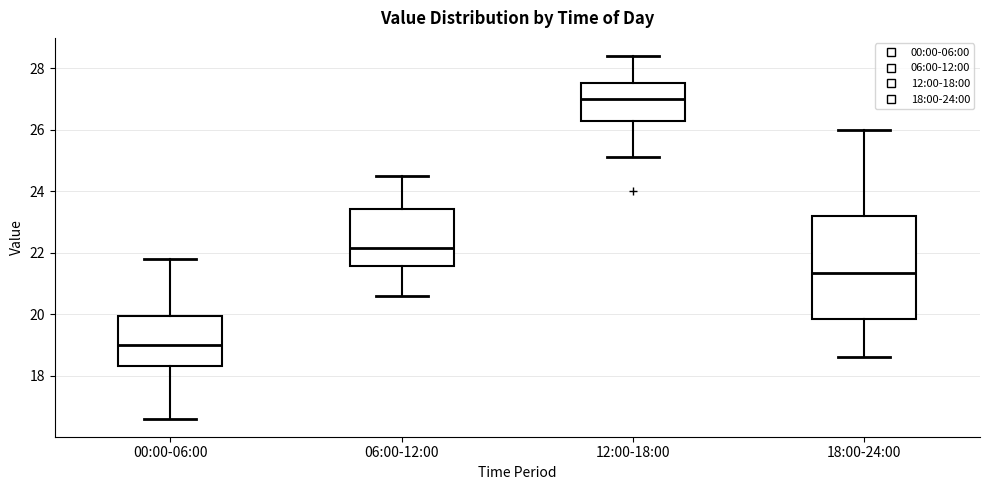

Which box's median line is the highest?

12:00-18:00